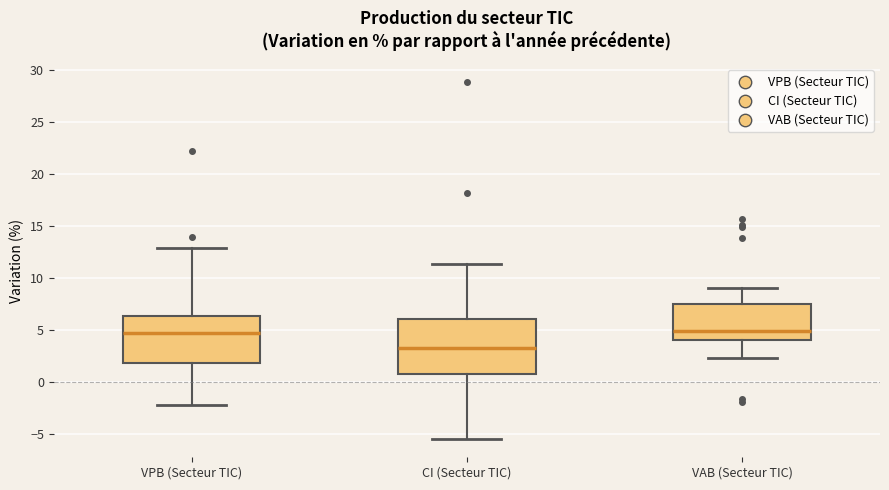

Where does the median line of the box for VAB (Secteur TIC) sit on the y-axis? The values are not printed on the chart, so give them approximately, as read against the axis.

5.0